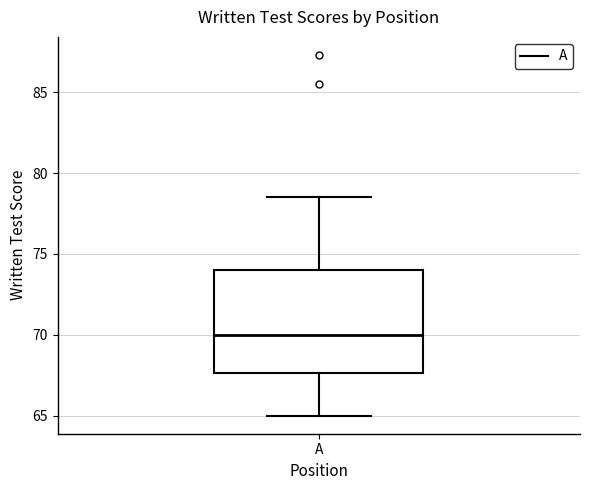

Where does the upper whisker of the box for A end on the y-axis? The values are not printed on the chart, so give them approximately, as read against the axis.

78.5